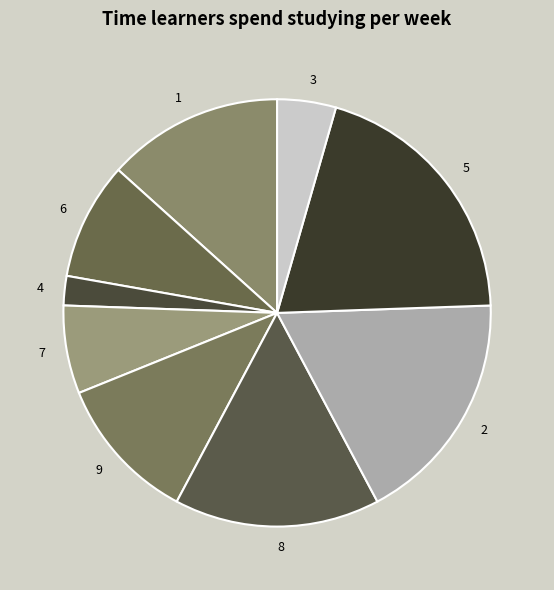

Count the number of slices in the pie.

9